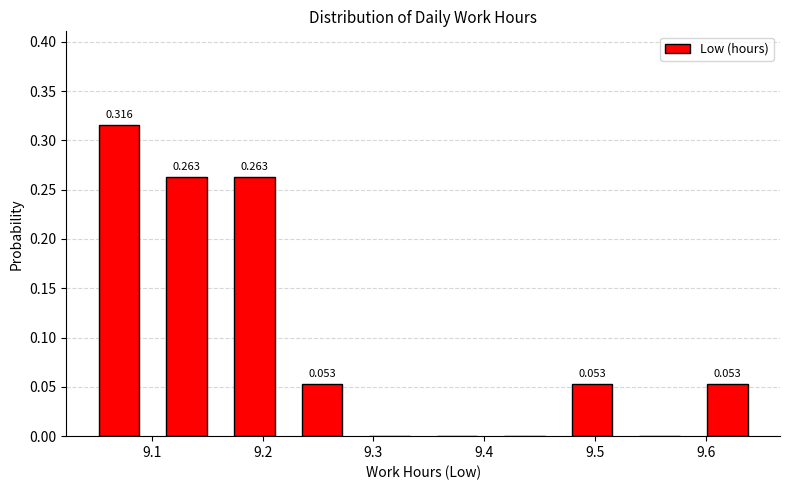

Over which range of the x-axis is the bar tallest?

9.040 to 9.101